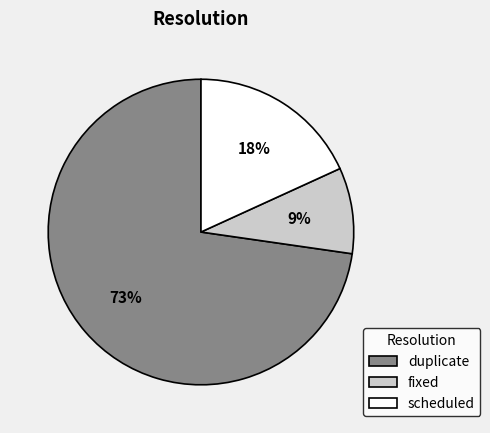

To the nearest percent, what is the combined percentage of fixed and duplicate?

82%